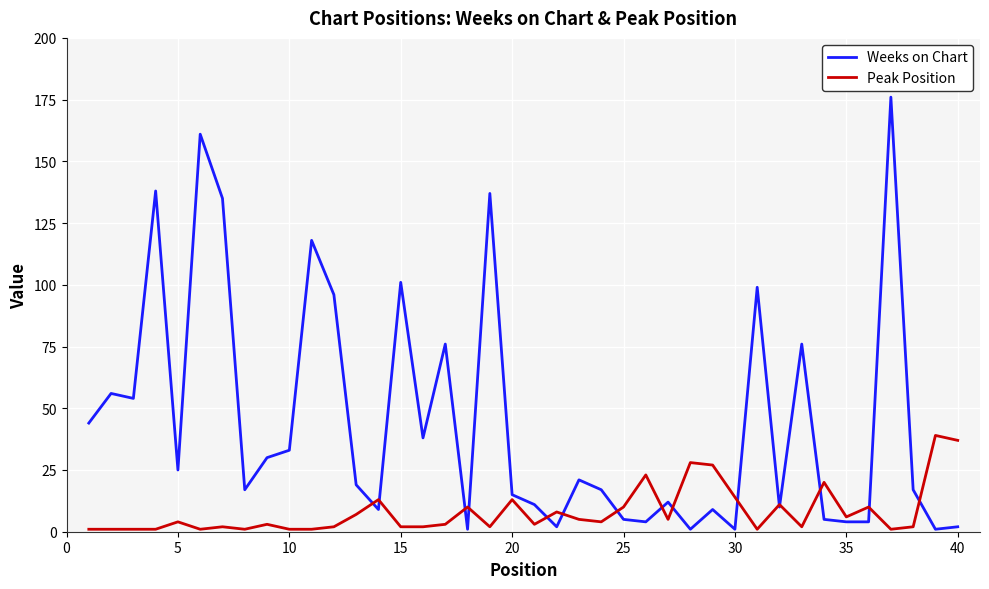

Which series has the widest spread of values?

Weeks on Chart